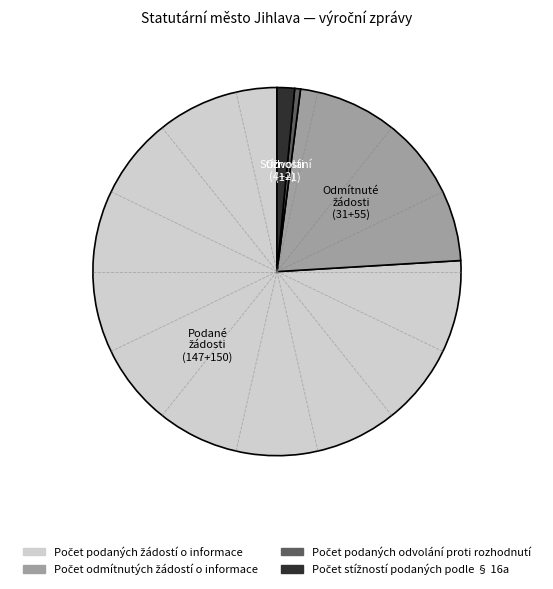

How many segments does this pie chart have?

4